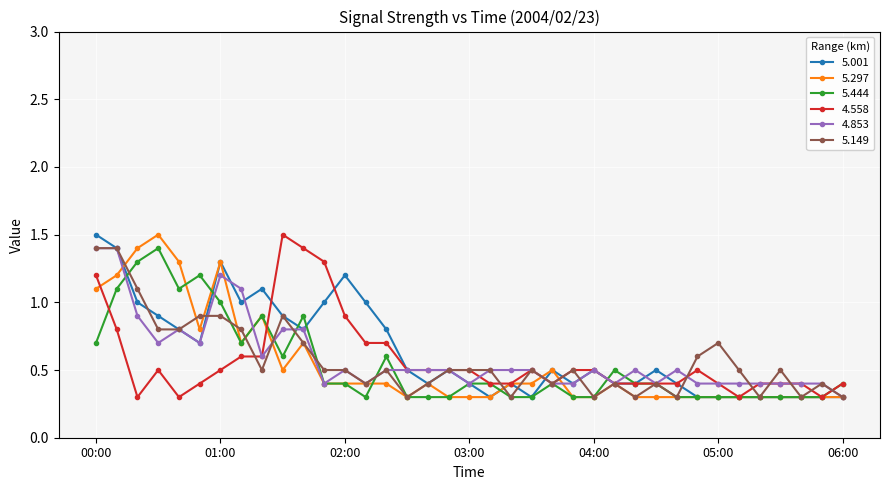

What is the smallest value displayed?

0.3